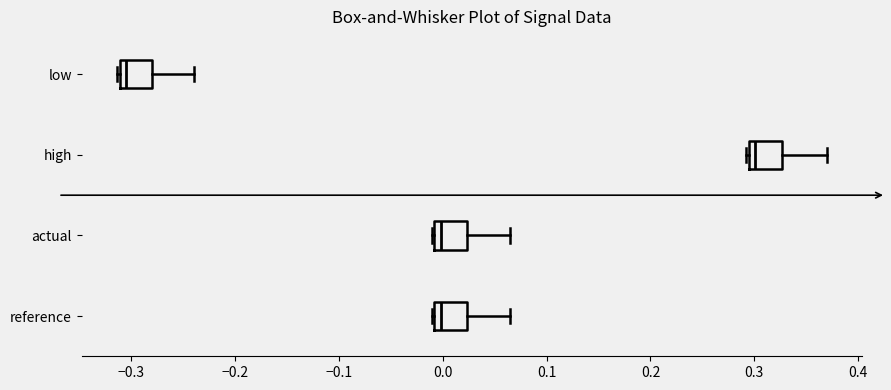

Reading bottom to top, transcribe this box plot: for each box, give where its median line is, the range the box spans, and where its two whiskers end, as read against the x-axis. The values are not printed on the chart, so give them approximately, as read against the axis.

reference: median 0.00, box -0.01 to 0.02, whiskers -0.01 to 0.07
actual: median 0.00, box -0.01 to 0.02, whiskers -0.01 to 0.07
high: median 0.30, box 0.29 to 0.33, whiskers 0.29 to 0.37
low: median -0.30, box -0.31 to -0.28, whiskers -0.31 to -0.24